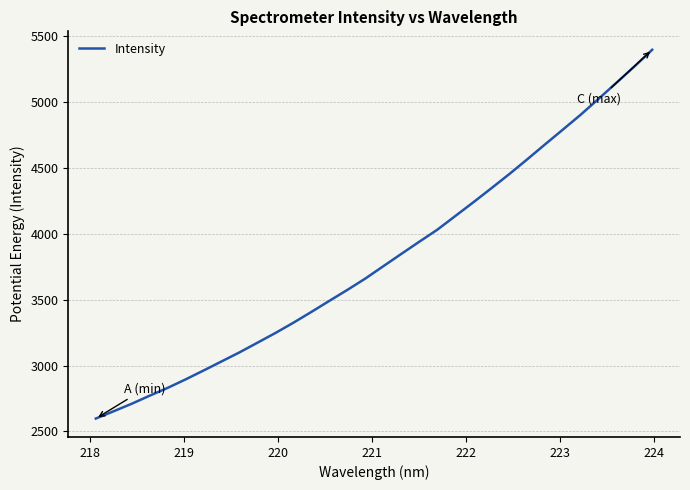

What is the average value?

3811.3